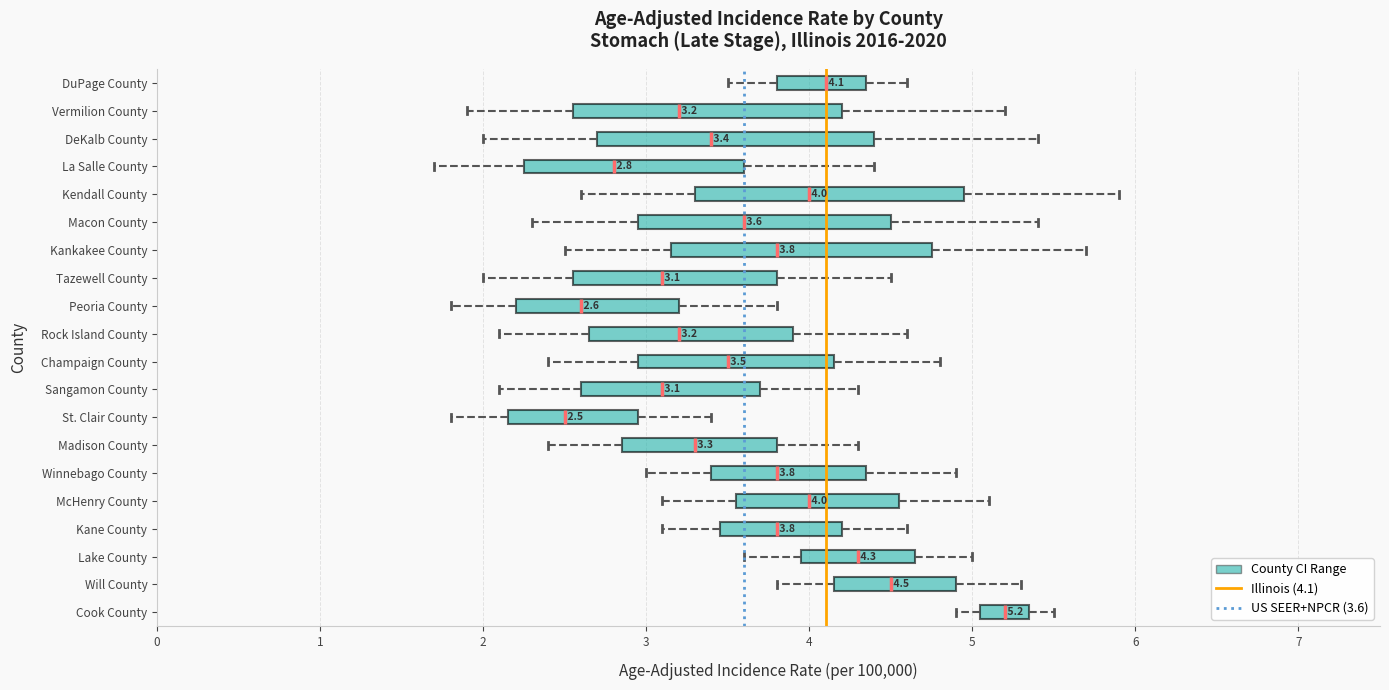

Which box's median line is the furthest to the right?

Cook County